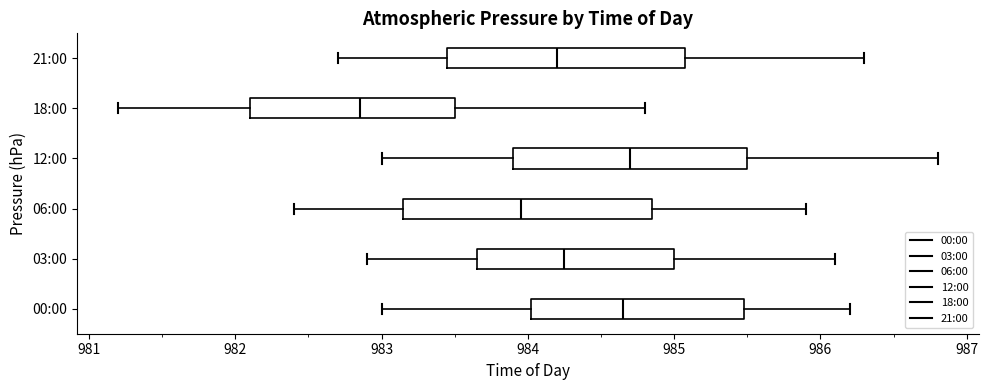

Reading bottom to top, transcribe this box plot: for each box, give where its median line is, the range the box spans, and where its two whiskers end, as read against the x-axis. The values are not printed on the chart, so give them approximately, as read against the axis.

00:00: median 984.7, box 984.0 to 985.5, whiskers 983.0 to 986.2
03:00: median 984.3, box 983.7 to 985.0, whiskers 982.9 to 986.1
06:00: median 984.0, box 983.2 to 984.9, whiskers 982.4 to 985.9
12:00: median 984.7, box 983.9 to 985.5, whiskers 983.0 to 986.8
18:00: median 982.9, box 982.1 to 983.5, whiskers 981.2 to 984.8
21:00: median 984.2, box 983.5 to 985.1, whiskers 982.7 to 986.3